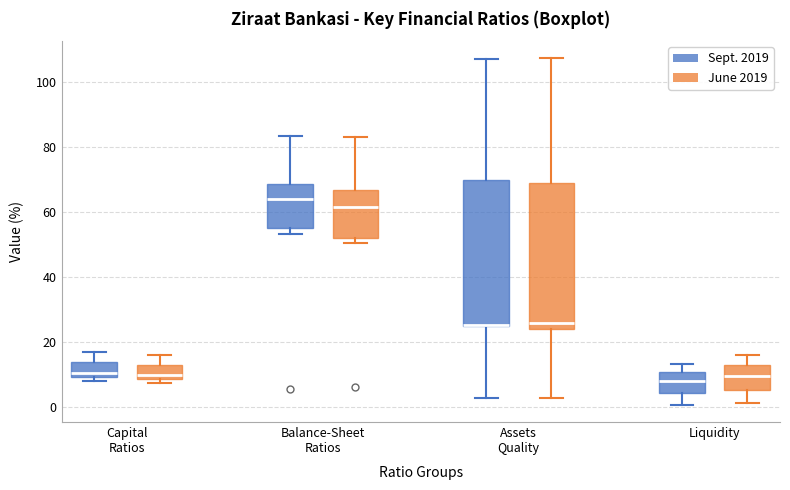

Reading left to right, transcribe this box plot: for each box, give where its median line is, the range the box spans, and where its two whiskers end, as read against the y-axis. The values are not printed on the chart, so give them approximately, as read against the axis.

Capital Ratios (Sept. 2019): median 10 (just above the box's lower edge), box 10 to 14, whiskers 8 to 16
Capital Ratios (June 2019): median 10, box 8 to 12, whiskers 8 (just below the box's lower edge) to 16
Balance-Sheet Ratios (Sept. 2019): median 64, box 56 to 68, whiskers 54 to 84
Balance-Sheet Ratios (June 2019): median 62, box 52 to 66, whiskers 50 to 84
Assets Quality (Sept. 2019): median 26 (drawn on the box's lower edge), box 24 to 70, whiskers 2 to 108
Assets Quality (June 2019): median 26, box 24 to 68, whiskers 2 to 108
Liquidity (Sept. 2019): median 8, box 4 to 10, whiskers 0 to 14
Liquidity (June 2019): median 10, box 6 to 12, whiskers 2 to 16